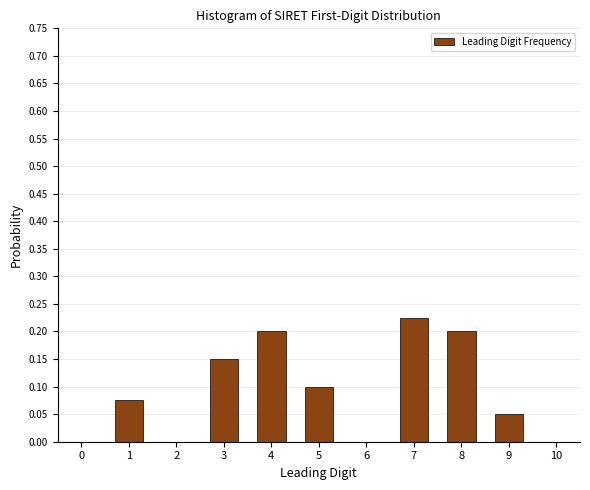

The chart shows a value of 0.1 at 8. True or false?

False